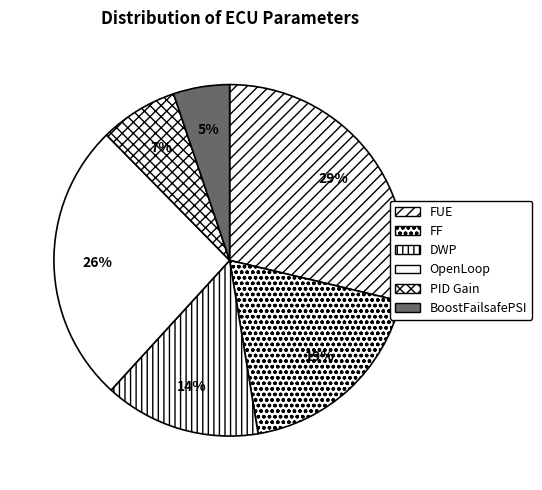

Which slice is the largest?

FUE